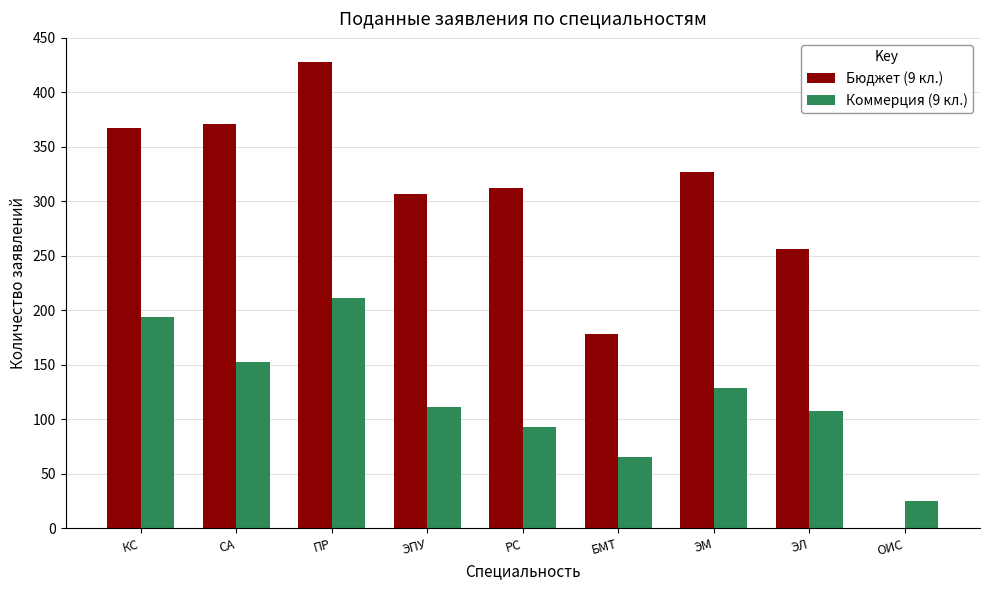

The Коммерция (9 кл.) series shows 330 at ПР. True or false?

False